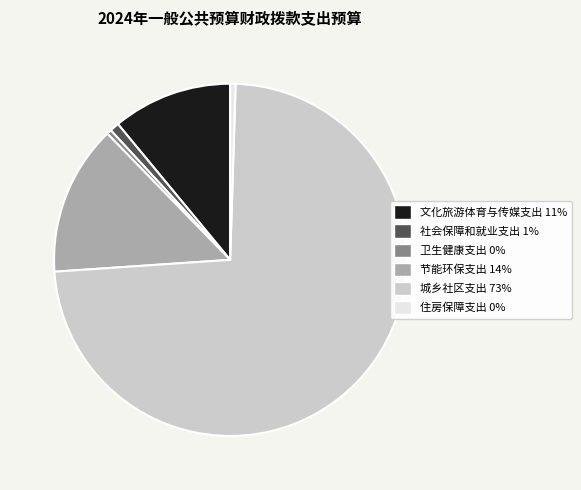

How many slices are in this pie chart?

6